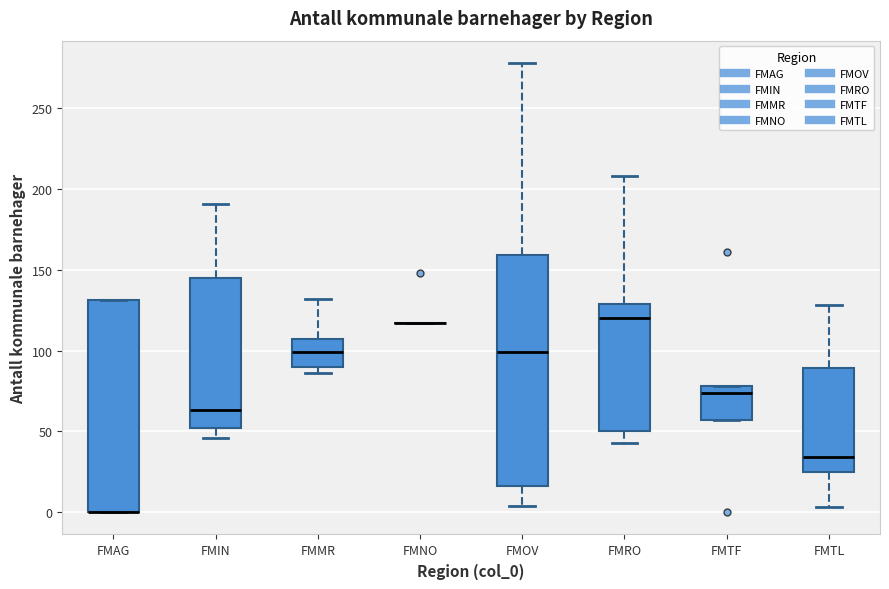

Where does the median line of the box for FMRO sit on the y-axis? The values are not printed on the chart, so give them approximately, as read against the axis.

120